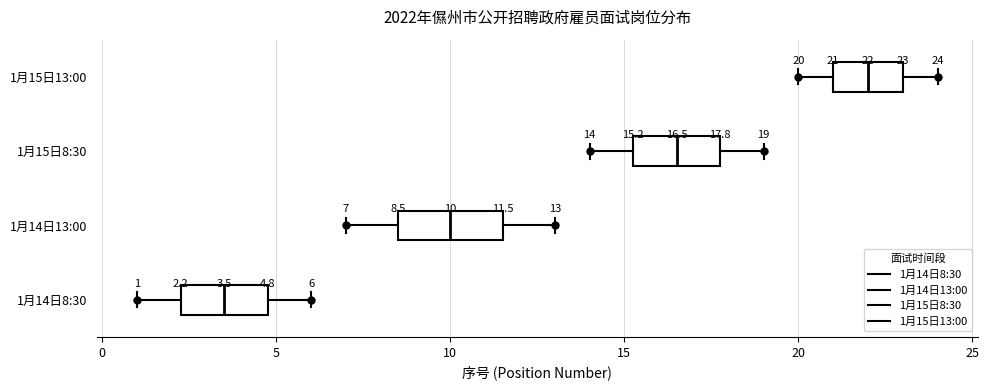

Comparing the boxes themselves (not the whiskers), which one is the widest?

1月14日13:00